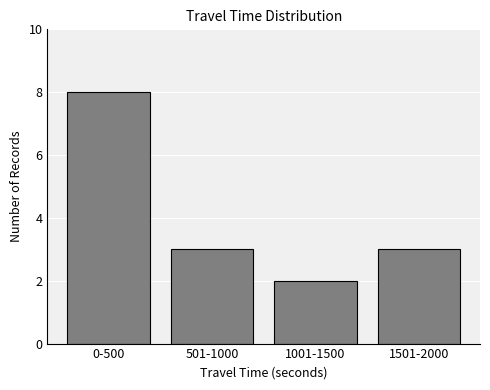

Reading right to left, transcribe all the data shown in this chart.

3	2	3	8